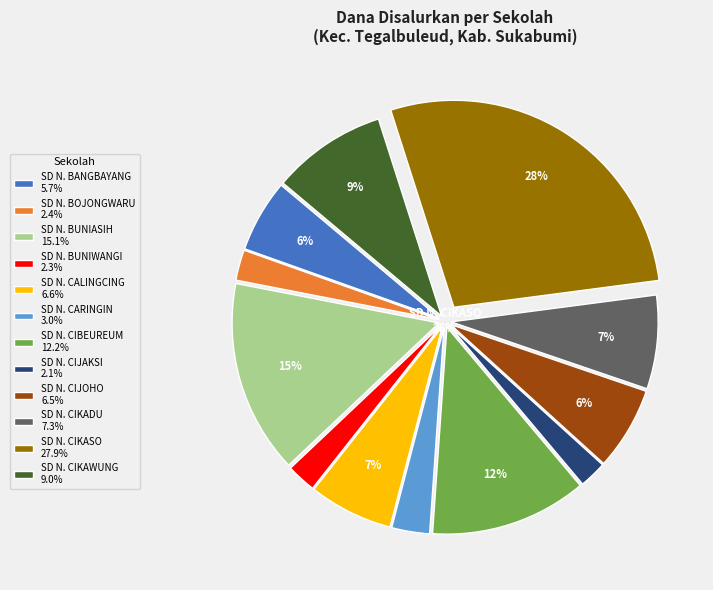

What is the change in value from SD NEGERI BUNIASIH to SD NEGERI CALINGCING?

-23400000